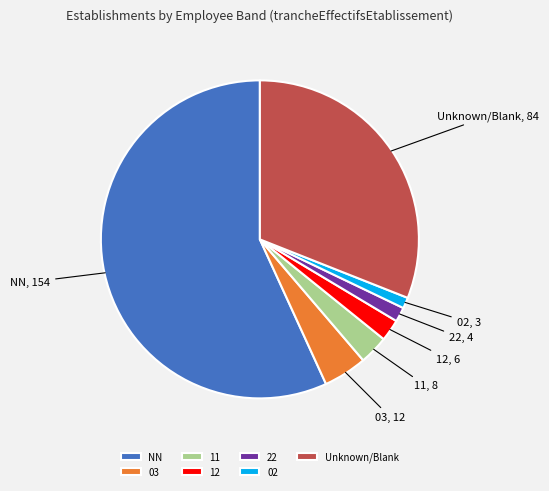

How many slices are in this pie chart?

7